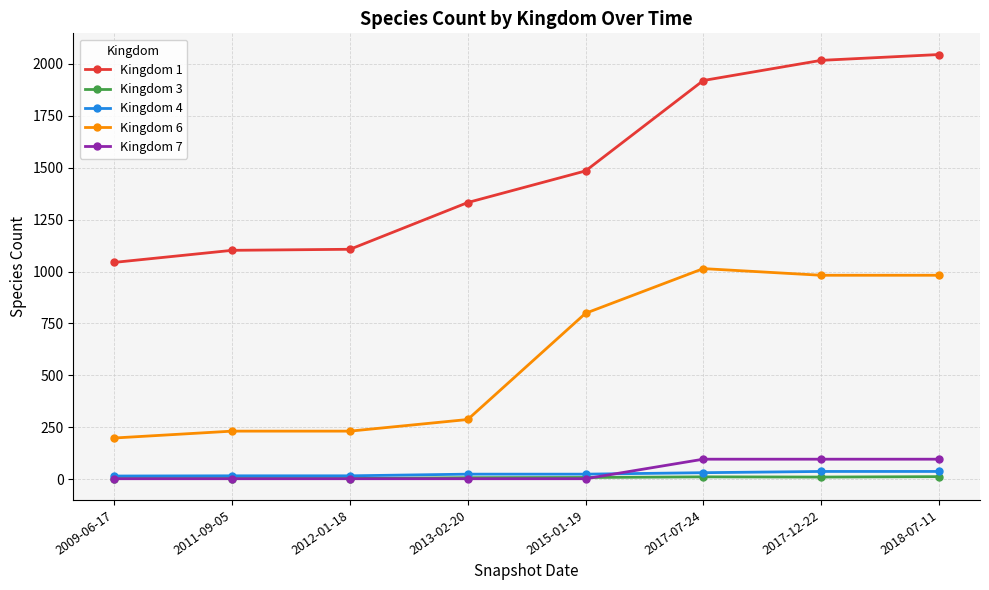

True or false: Kingdom 4 and Kingdom 6 intersect in this chart.

False